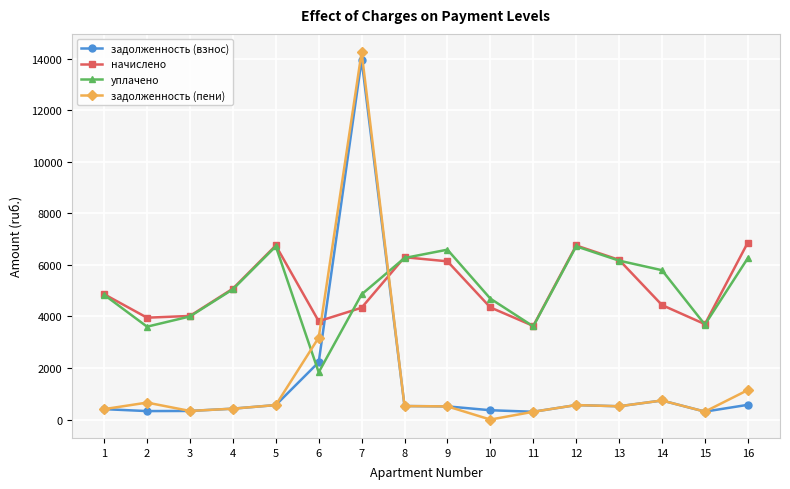

What is the total value across all series at 8?

13614.4